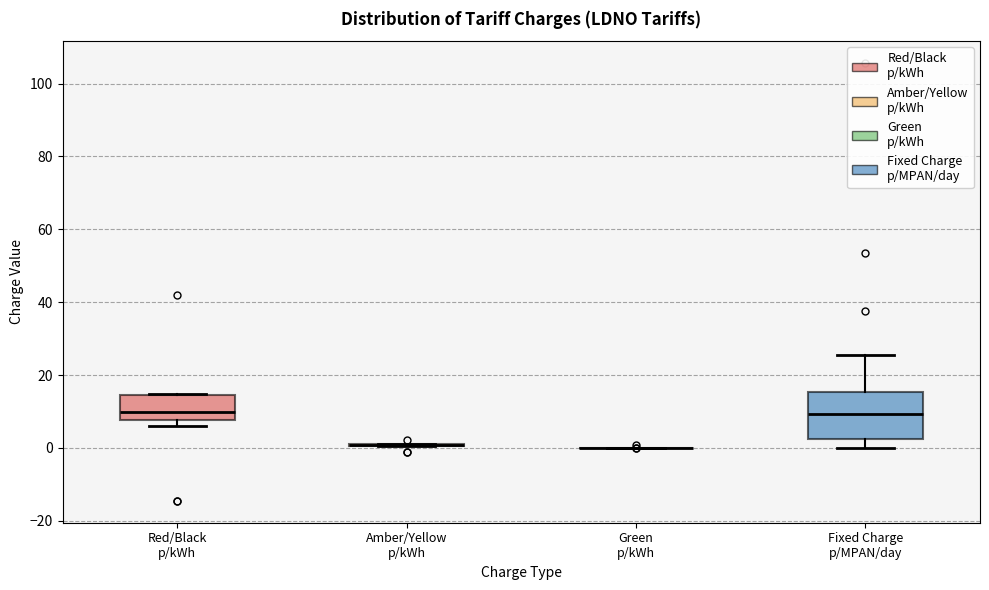

Comparing the boxes themselves (not the whiskers), which one is the tallest?

Fixed Charge p/MPAN/day